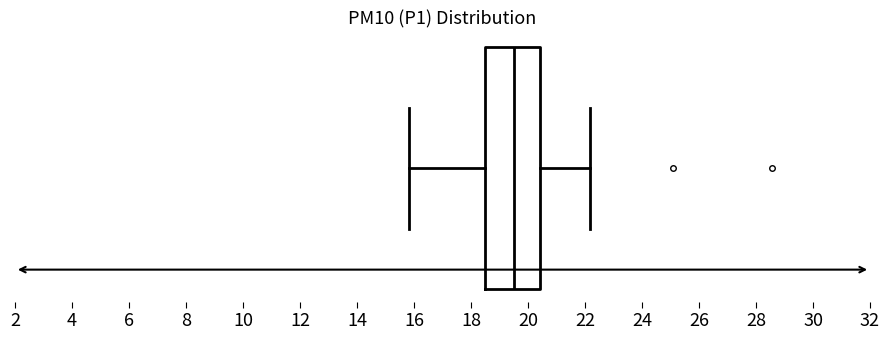

Where is the right edge of the box on the x-axis? The values are not printed on the chart, so give them approximately, as read against the axis.

20.4